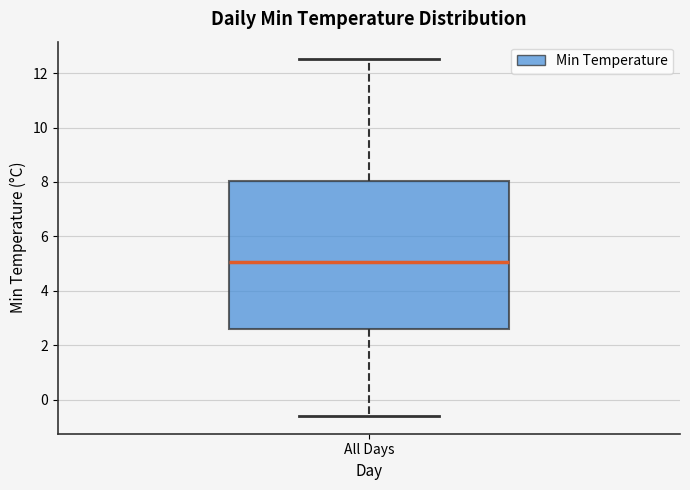

Transcribe this box plot: give where the median line is, the range the box spans, and where the two whiskers end, as read against the y-axis. The values are not printed on the chart, so give them approximately, as read against the axis.

median 5.0, box 2.6 to 8.0, whiskers -0.6 to 12.6